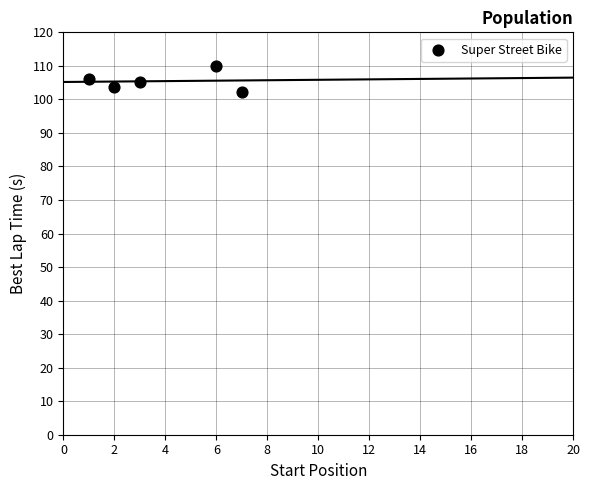

What is the range of X values (max minus min)?

6.0